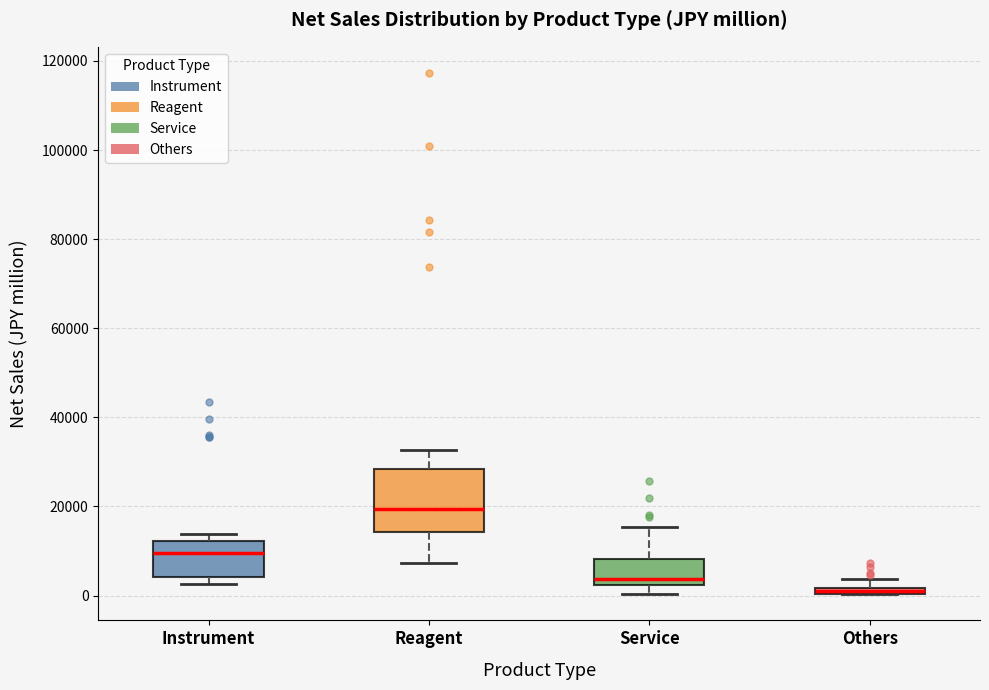

Where is the upper edge of the box for Reagent on the y-axis? The values are not printed on the chart, so give them approximately, as read against the axis.

28000